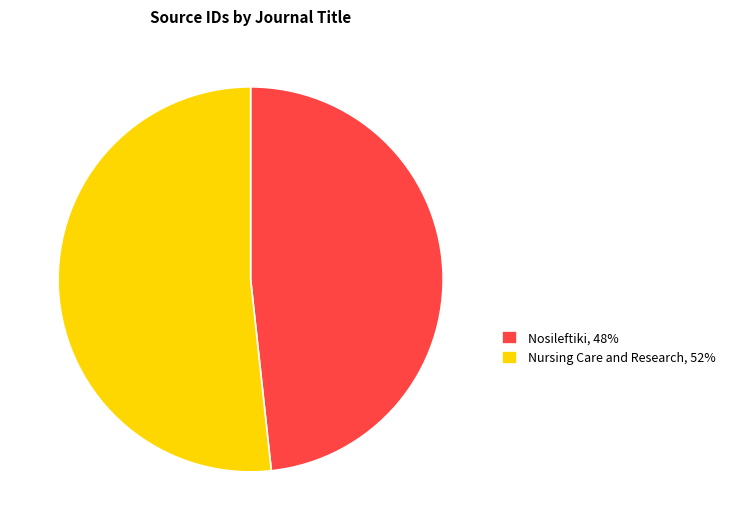

Between Nursing Care and Research and Nosileftiki, which is larger?

Nursing Care and Research